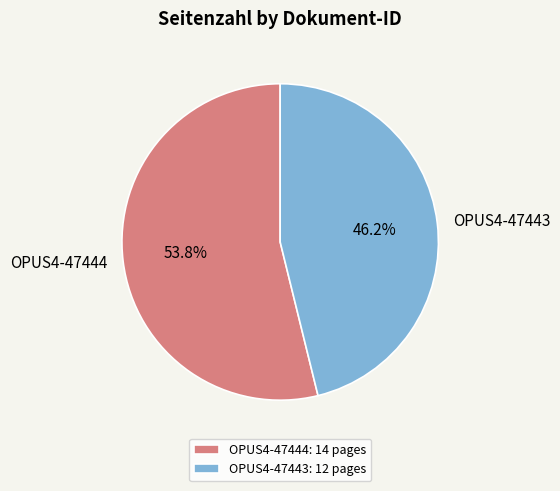

To the nearest percent, what is the difference between the largest and smallest slice percentages?

8%